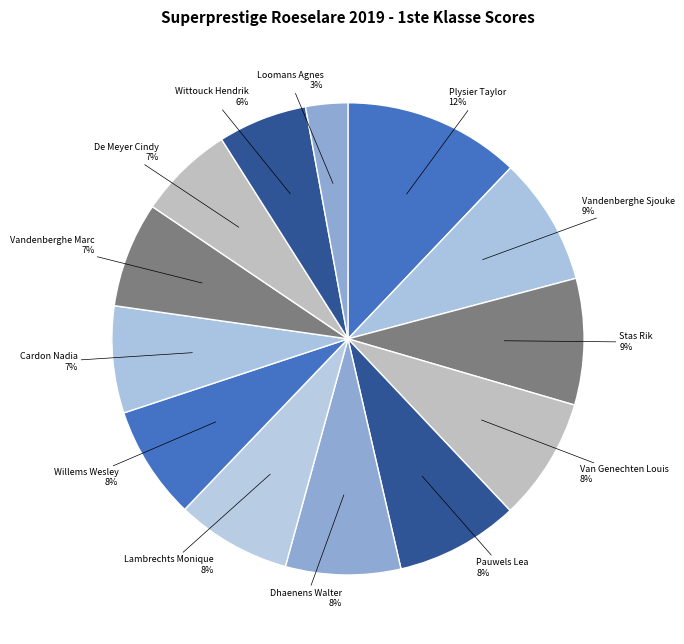

Is the sum of Cardon Nadia and Dhaenens Walter greater than half?

No